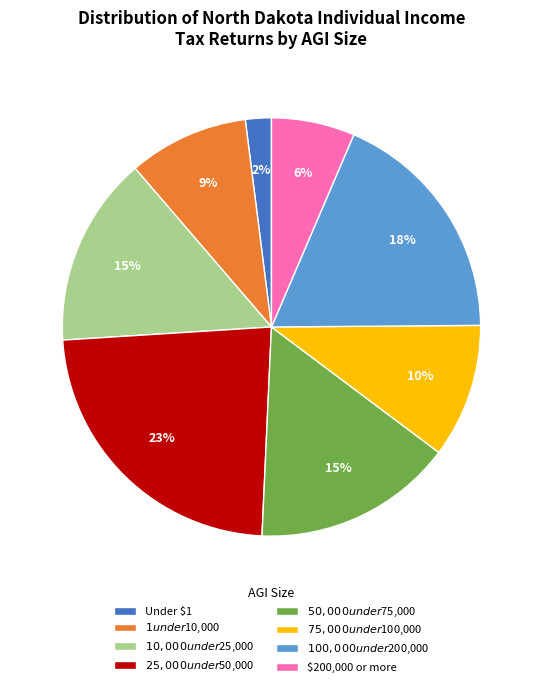

To the nearest percent, what percentage of the pie is $200,000 or more?

6%